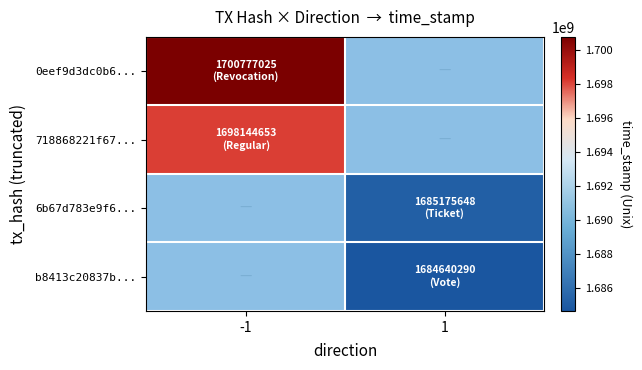

What is the total value across all series at -1?

6766202258